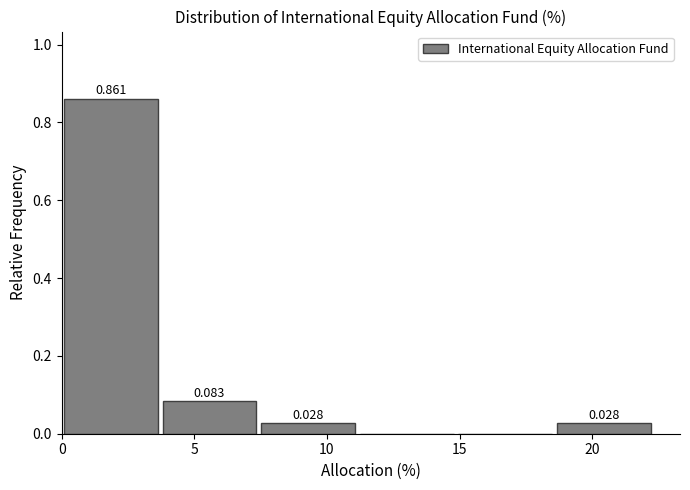

Which range on the x-axis has the tallest bar?

0.0 to 3.5